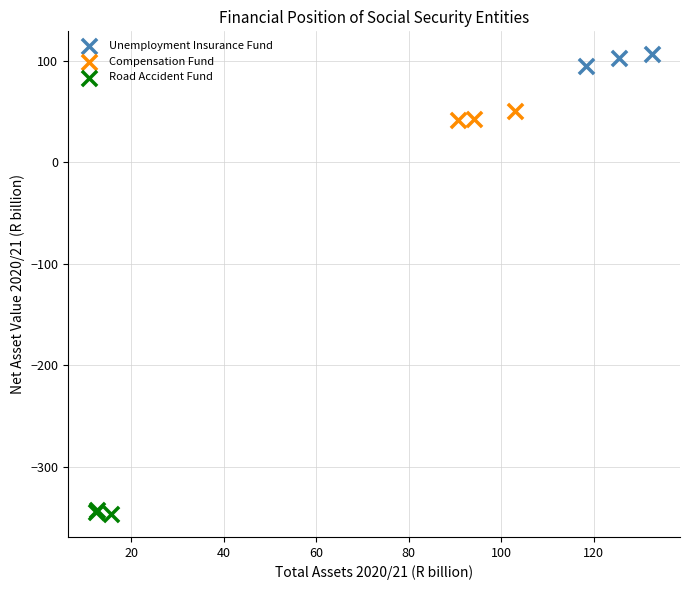

Which series has the largest Y range (max minus min)?

Unemployment Insurance Fund